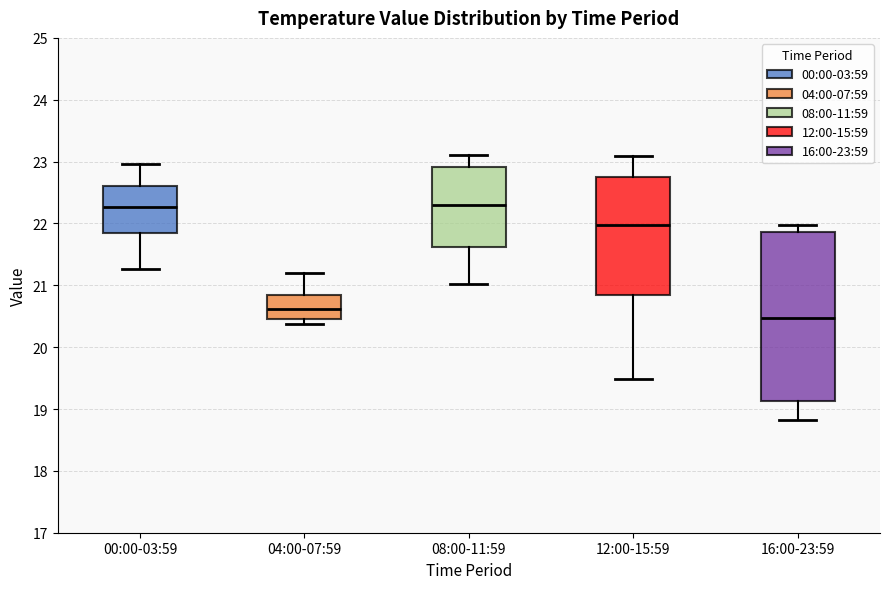

Comparing the boxes themselves (not the whiskers), which one is the tallest?

16:00-23:59